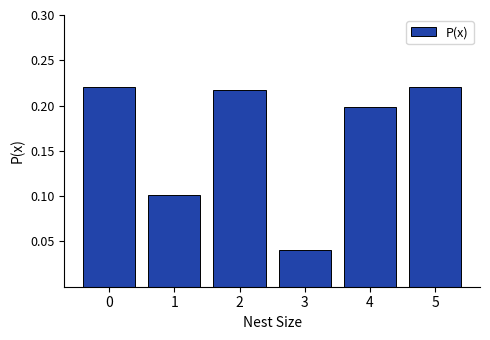

At which label is the value closest to 0?

3